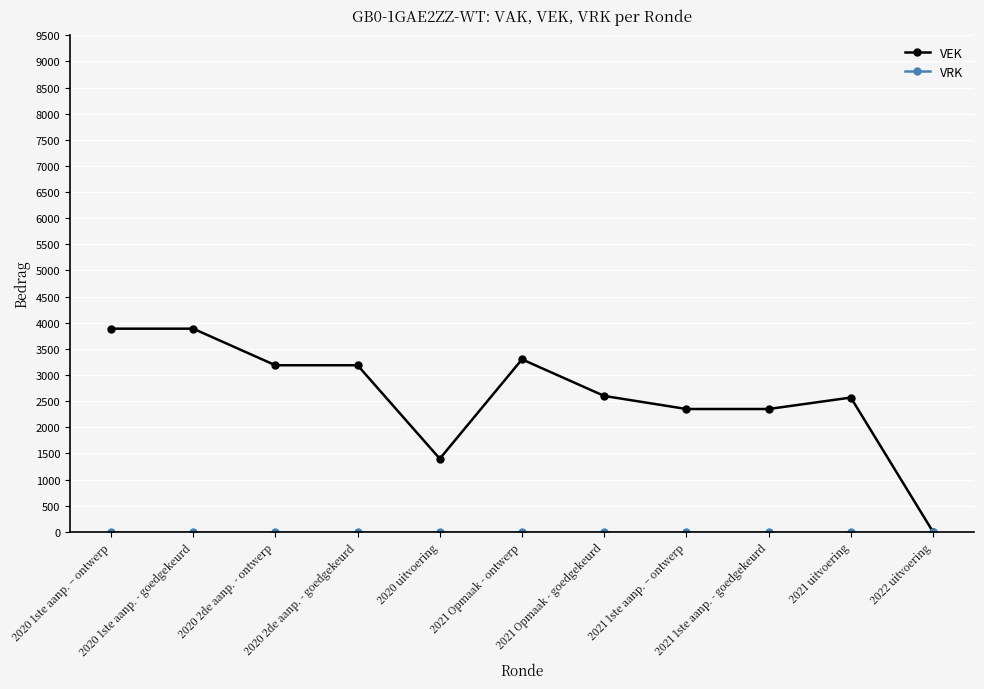

What is the difference between the highest and lowest values at 2020 2de aanp. - ontwerp?

3187